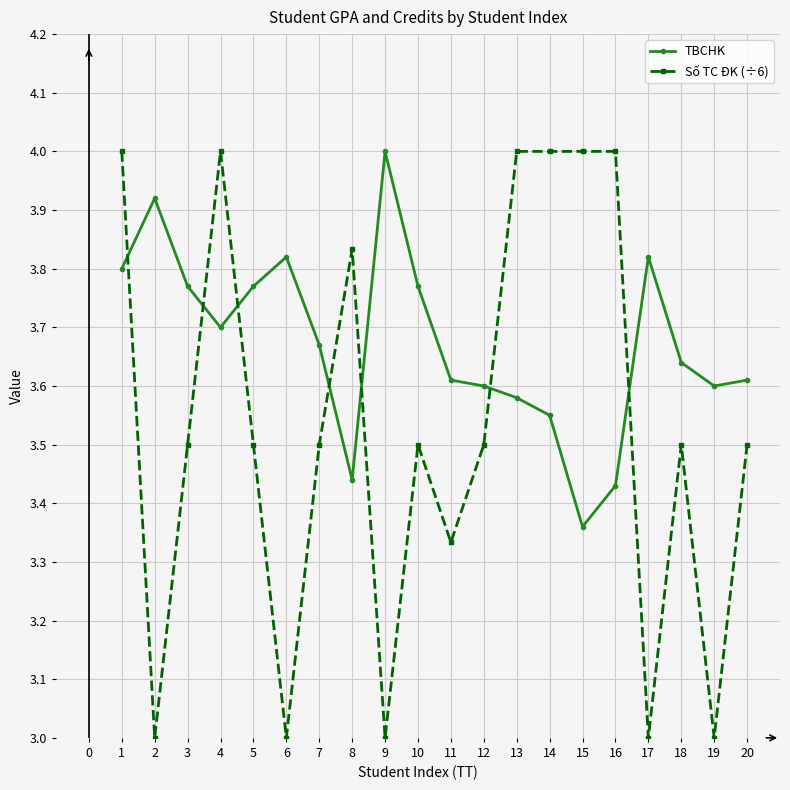

What is the difference between the Số TC ĐK (÷6) values at 7 and 14?

0.5